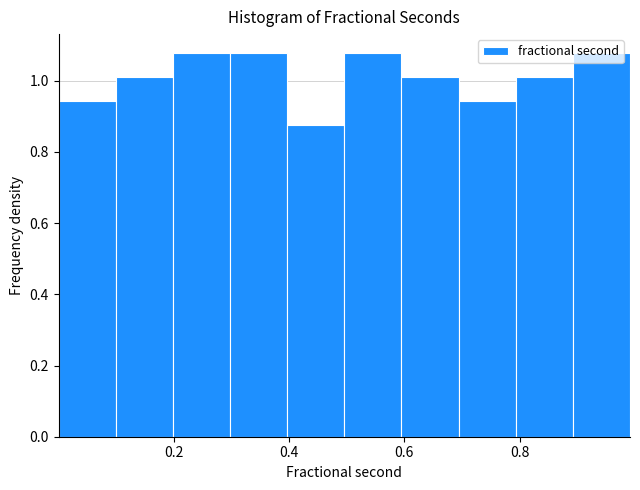

What is the height of the bar covering 0.8 to 0.9 on the x-axis? Neither the bar edges nor the heights are printed on the chart, so give them approximately, as read against the axes.

1.00